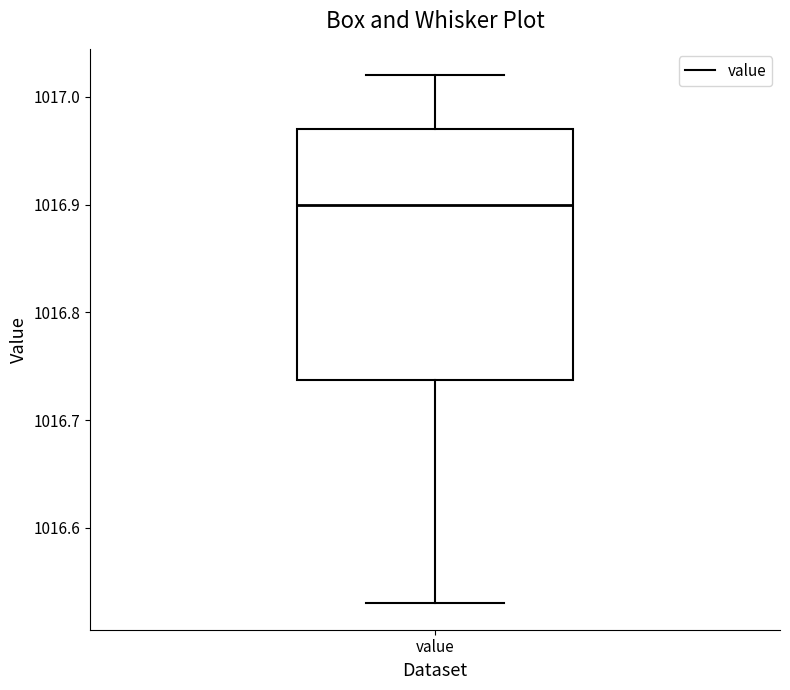

Read this box plot against the y-axis: the position of the median line, the range covered by the box, and the ends of both whiskers. The values are not printed on the chart, so give them approximately, as read against the axis.

median 1016.90, box 1016.74 to 1016.97, whiskers 1016.53 to 1017.02